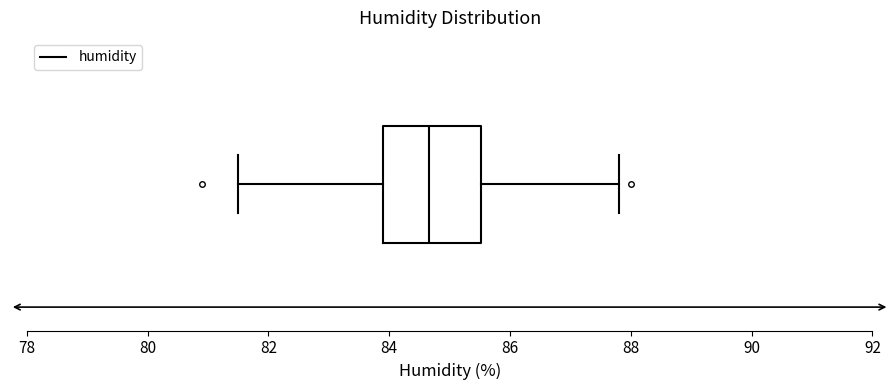

Where does the left whisker of the box end on the x-axis? The values are not printed on the chart, so give them approximately, as read against the axis.

81.6